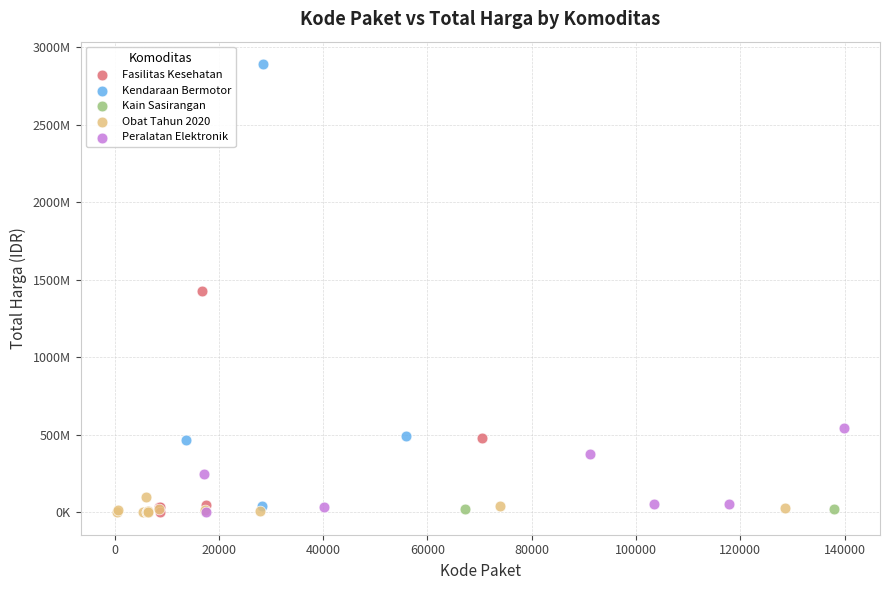

Which series has the widest spread of Y values?

Kendaraan Bermotor